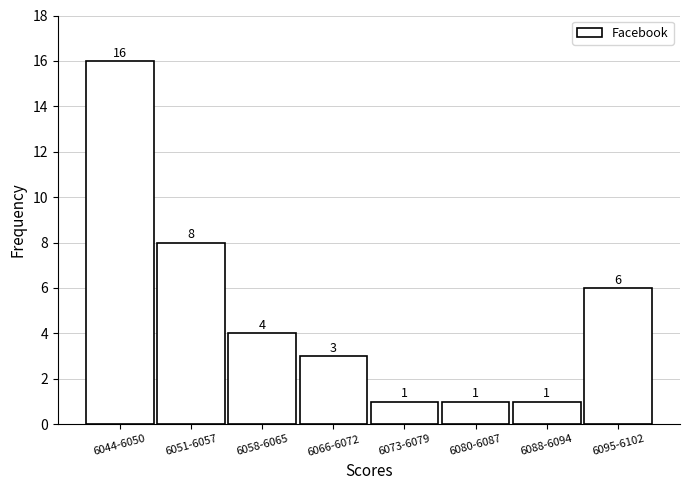

Reading left to right, extract all data points from this chart.

6044-6050=16	6051-6057=8	6058-6065=4	6066-6072=3	6073-6079=1	6080-6087=1	6088-6094=1	6095-6102=6